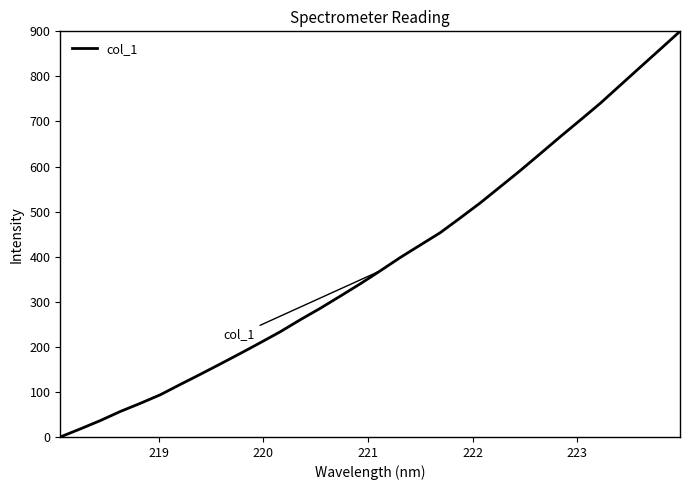

What is the difference between the second highest and minimum values?

859.9